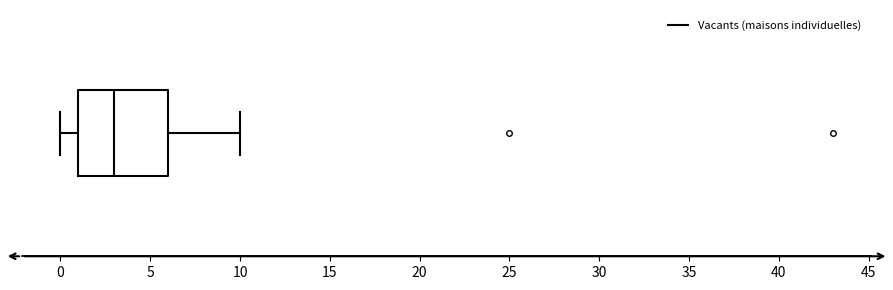

Transcribe this box plot: give where the median line is, the range the box spans, and where the two whiskers end, as read against the x-axis. The values are not printed on the chart, so give them approximately, as read against the axis.

median 3, box 1 to 6, whiskers 0 to 10